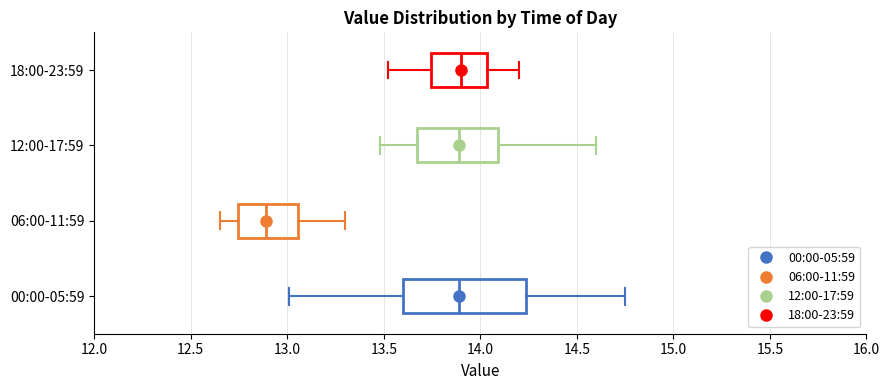

Where does the right whisker of the box for 00:00-05:59 end on the x-axis? The values are not printed on the chart, so give them approximately, as read against the axis.

14.75